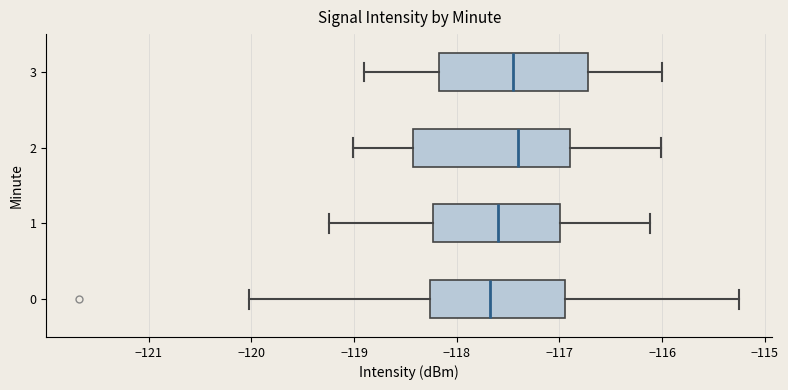

Where does the right whisker of the box at y = 2 end on the x-axis? The values are not printed on the chart, so give them approximately, as read against the axis.

-116.0